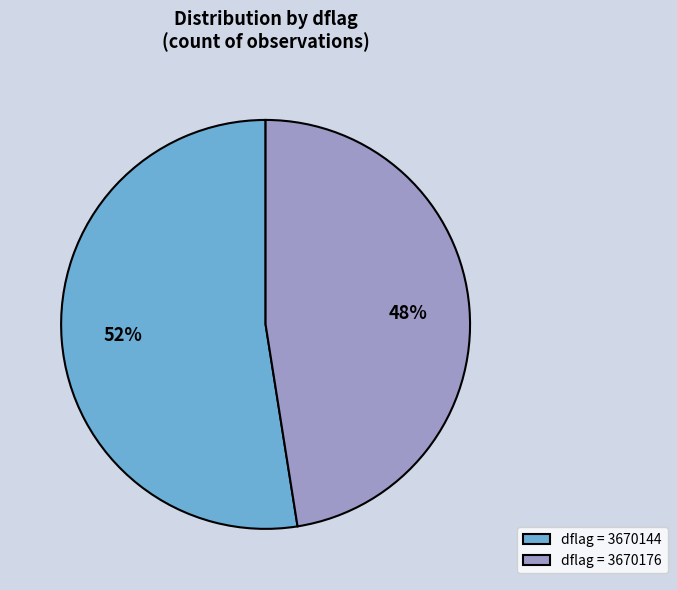

To the nearest percent, what is the average slice percentage?

50%